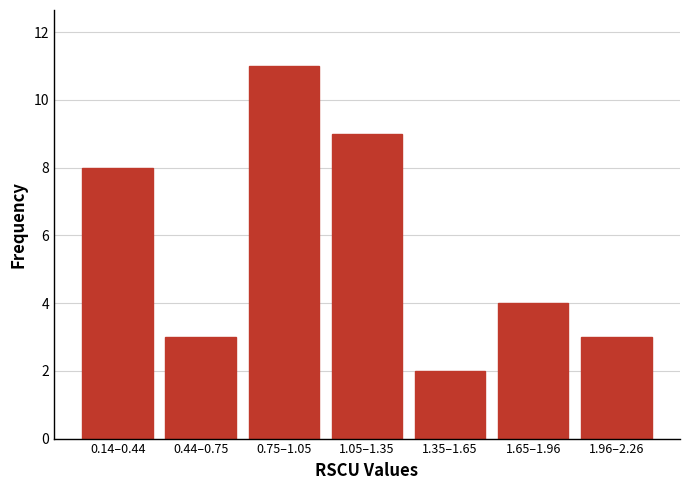

Reading right to left, what are all the values shown in this chart?

3	4	2	9	11	3	8